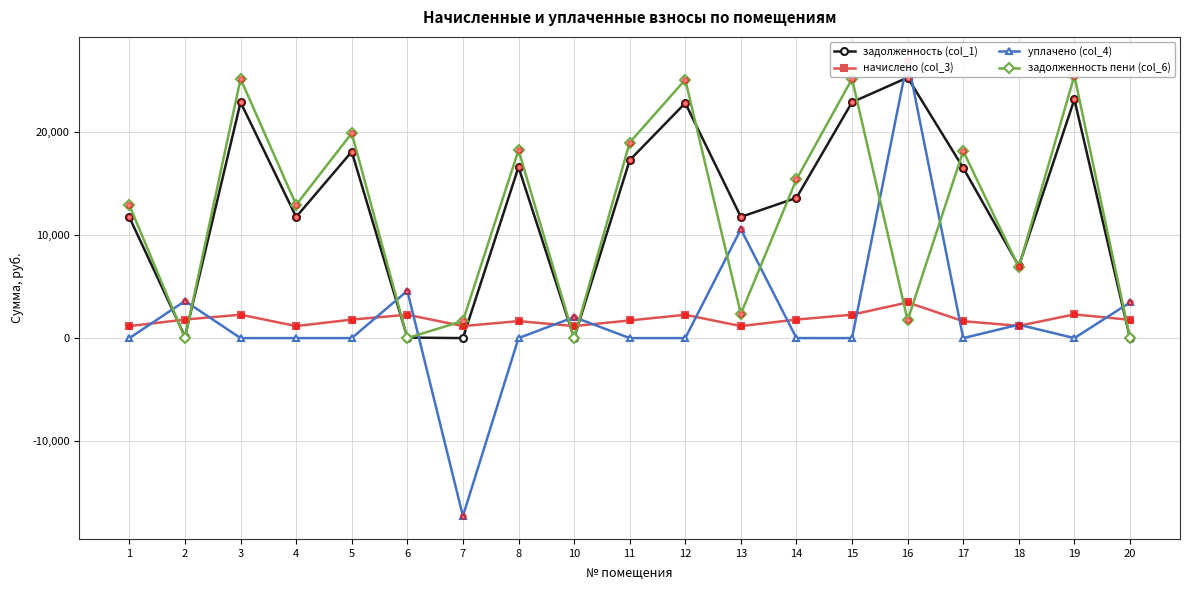

Read the задолженность (col_1) value at 4.

11747.0